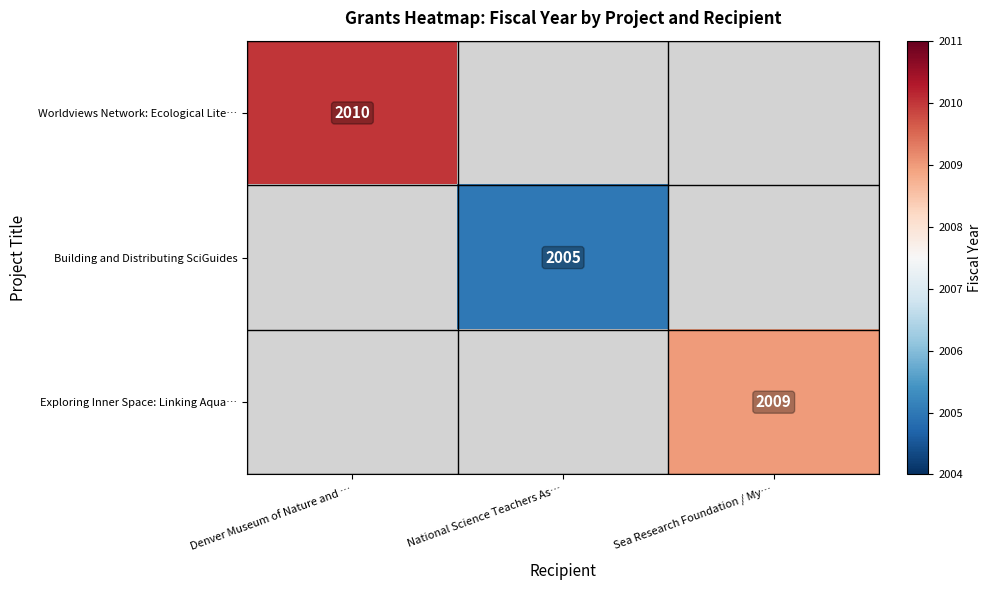

Is it true that Building and Distributing SciGuides equals 3211 at National Science Teachers As…?

False